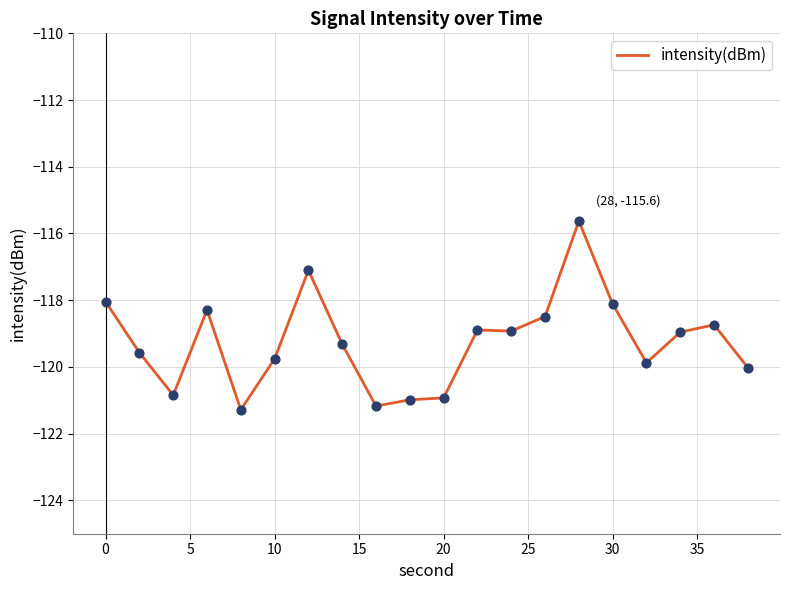

What is the difference between the maximum and minimum values?

5.7